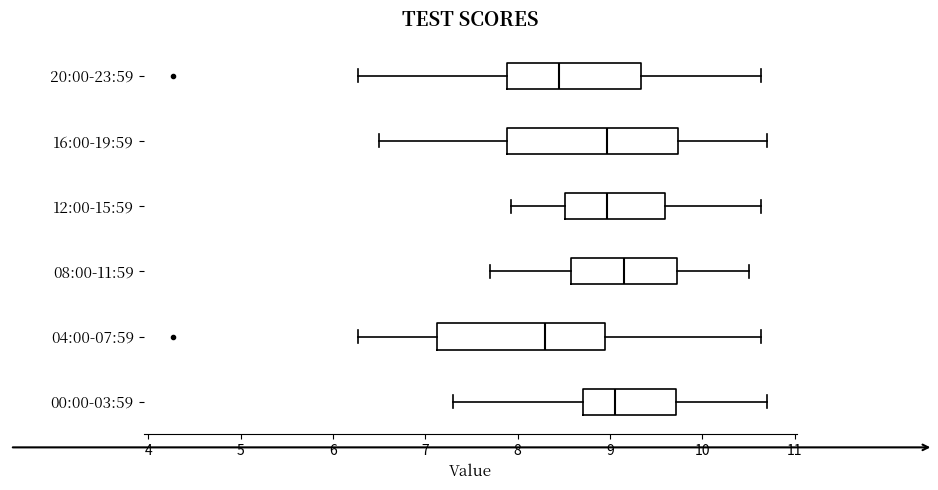

Reading bottom to top, read every box against the x-axis: the position of its median line, the range the box covers, and the ends of its whiskers. The values are not printed on the chart, so give them approximately, as read against the axis.

00:00-03:59: median 9.1, box 8.7 to 9.7, whiskers 7.3 to 10.7
04:00-07:59: median 8.3, box 7.1 to 9.0, whiskers 6.3 to 10.6
08:00-11:59: median 9.2, box 8.6 to 9.7, whiskers 7.7 to 10.5
12:00-15:59: median 9.0, box 8.5 to 9.6, whiskers 7.9 to 10.6
16:00-19:59: median 9.0, box 7.9 to 9.7, whiskers 6.5 to 10.7
20:00-23:59: median 8.5, box 7.9 to 9.3, whiskers 6.3 to 10.6